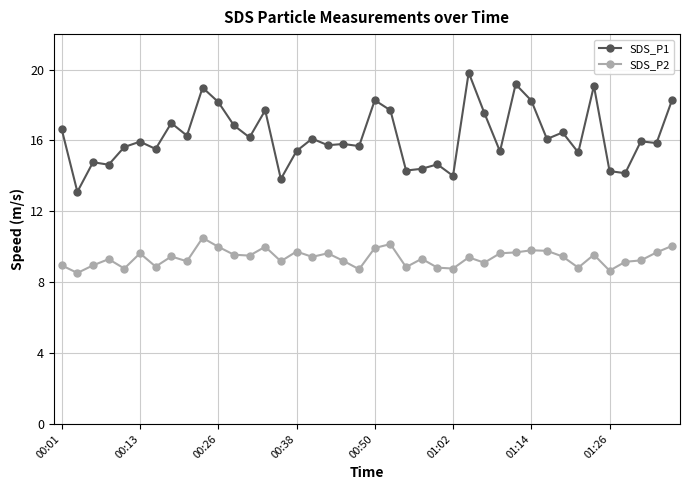

At how many categories does at least one series exceed 11?

40